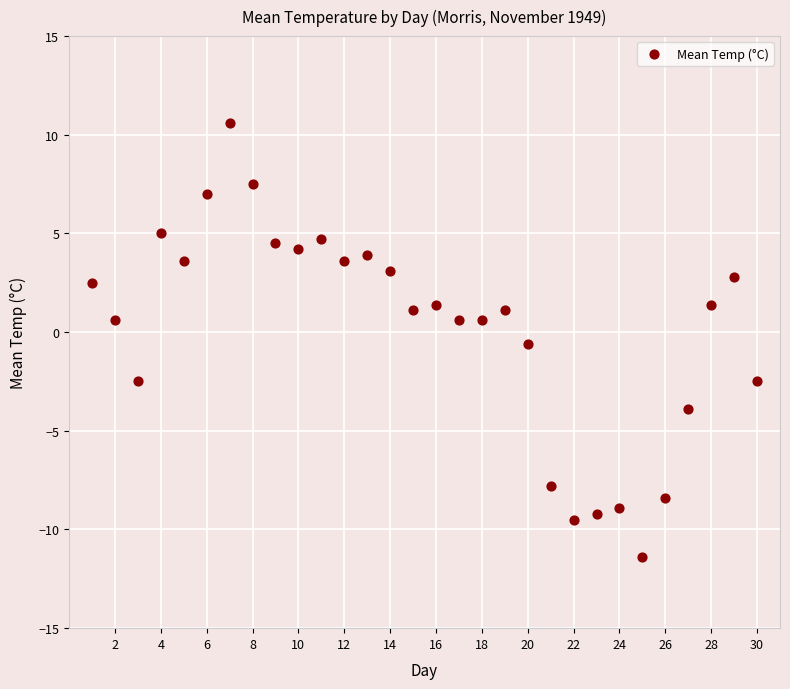

What is the range of Y values (max minus min)?

22.0